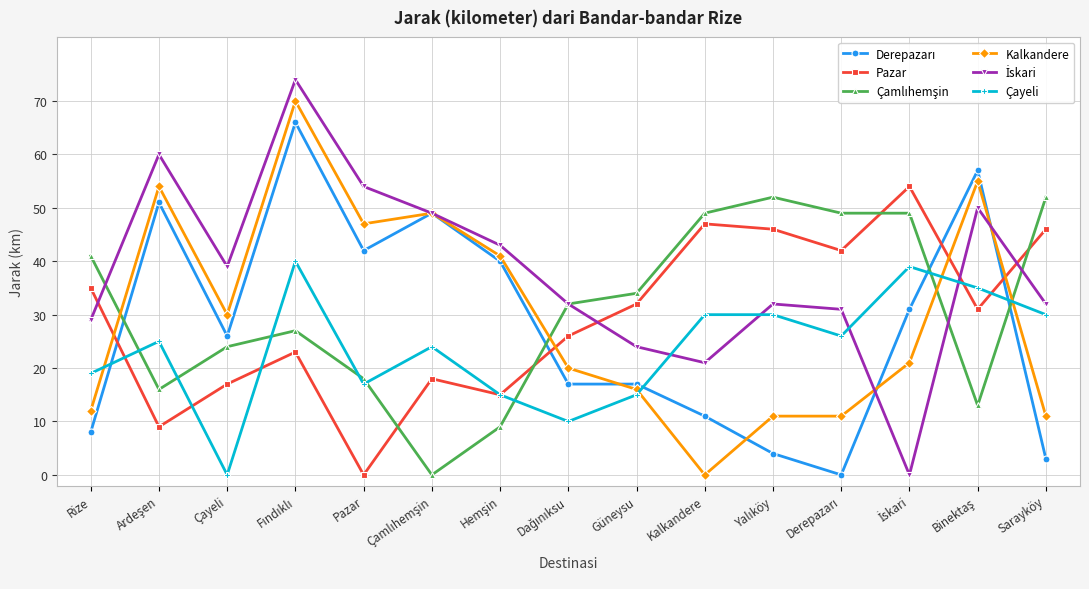

What is the spread (max minus min) of values at Kalkandere?

49